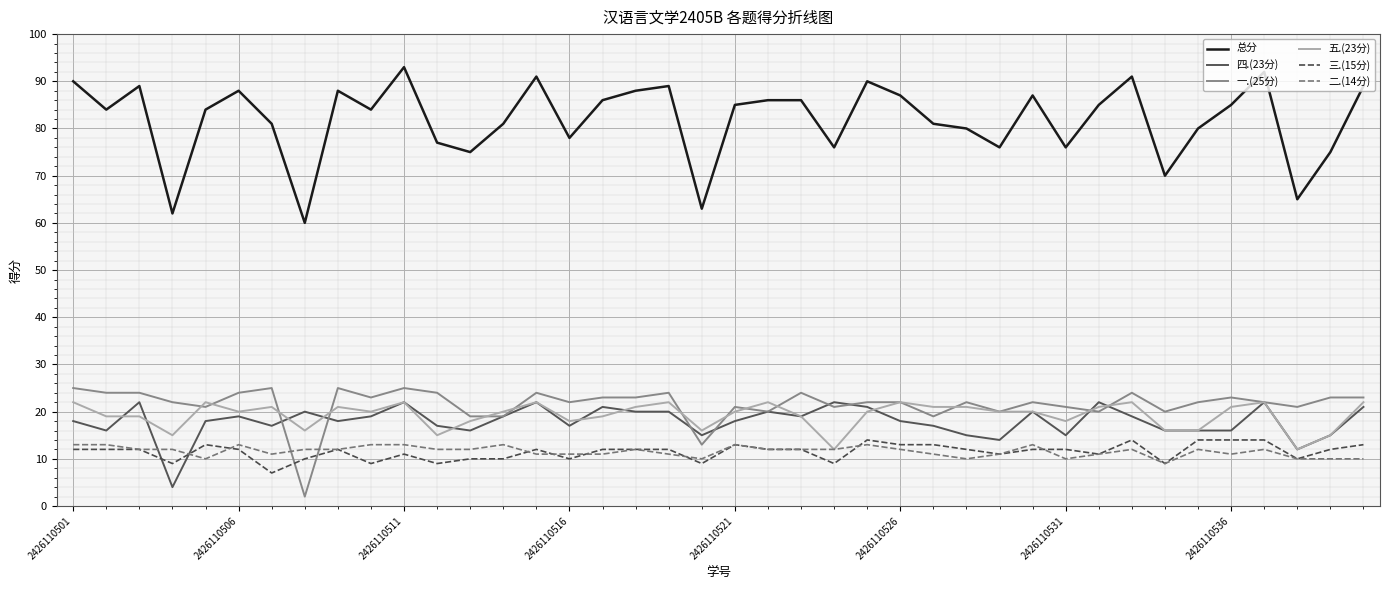

True or false: 二.(14分) and 总分 cross at least once.

False